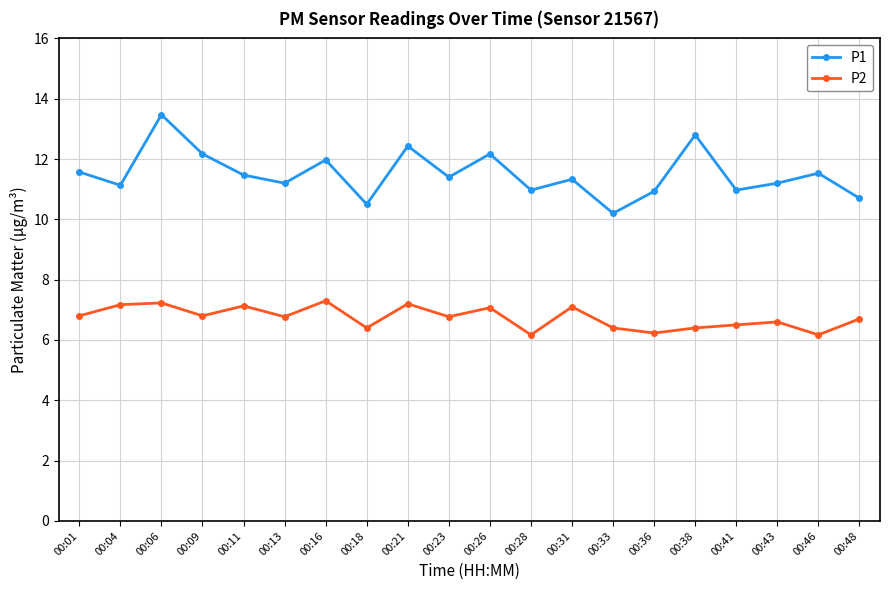

The P2 series shows 3.5 at 00:46. True or false?

False